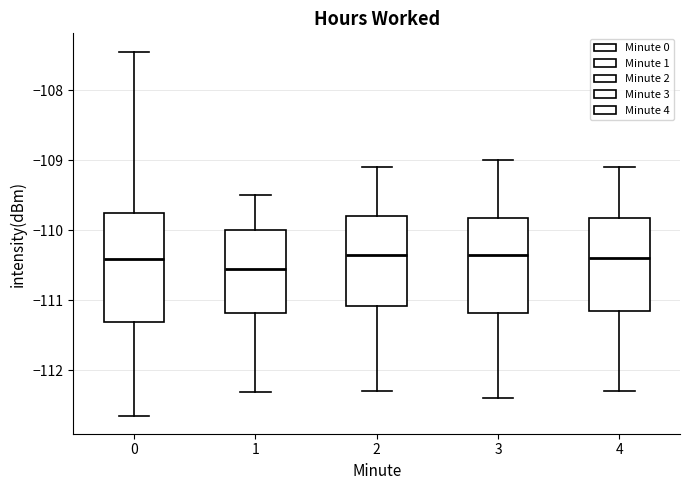

Reading left to right, read every box against the y-axis: the position of its median line, the range the box covers, and the ends of its whiskers. The values are not printed on the chart, so give them approximately, as read against the axis.

0: median -110.4, box -111.3 to -109.8, whiskers -112.6 to -107.4
1: median -110.5, box -111.2 to -110.0, whiskers -112.3 to -109.5
2: median -110.3, box -111.1 to -109.8, whiskers -112.3 to -109.1
3: median -110.3, box -111.2 to -109.8, whiskers -112.4 to -109.0
4: median -110.4, box -111.1 to -109.8, whiskers -112.3 to -109.1